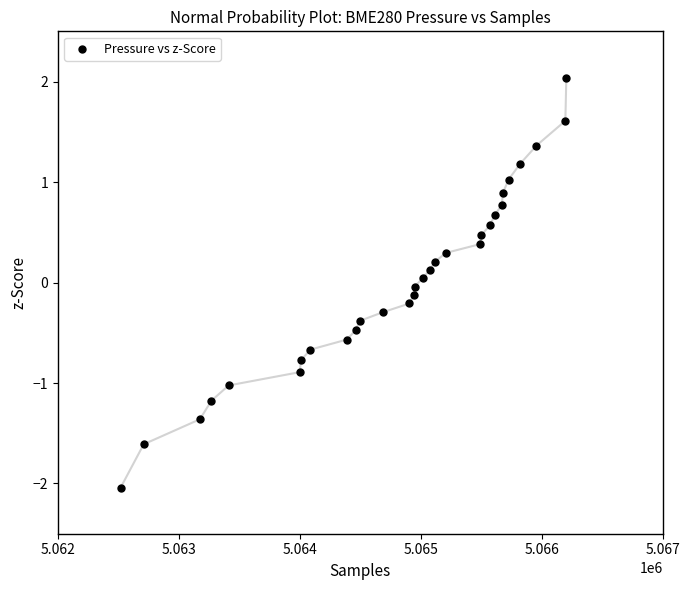

What is the range of X values (max minus min)?

3684.0